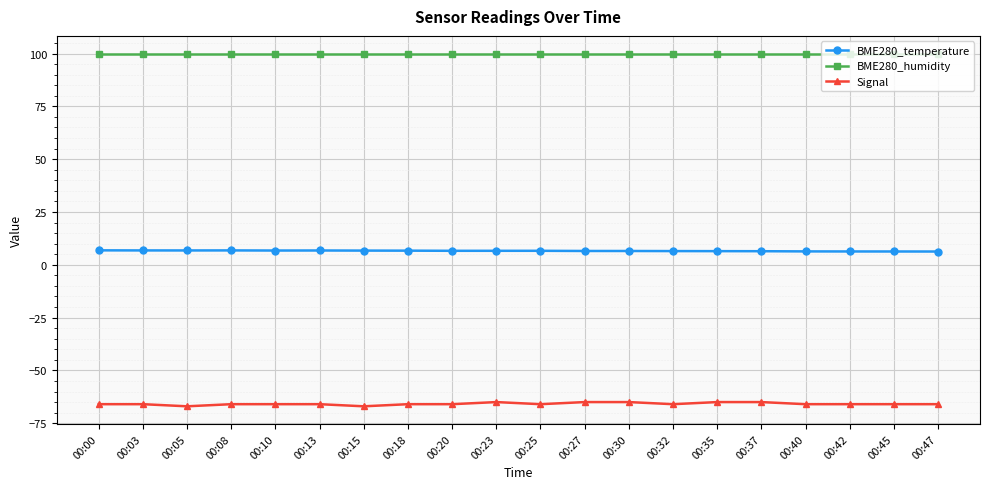

Rank the series by their average value, from lowest to highest.

Signal, BME280_temperature, BME280_humidity